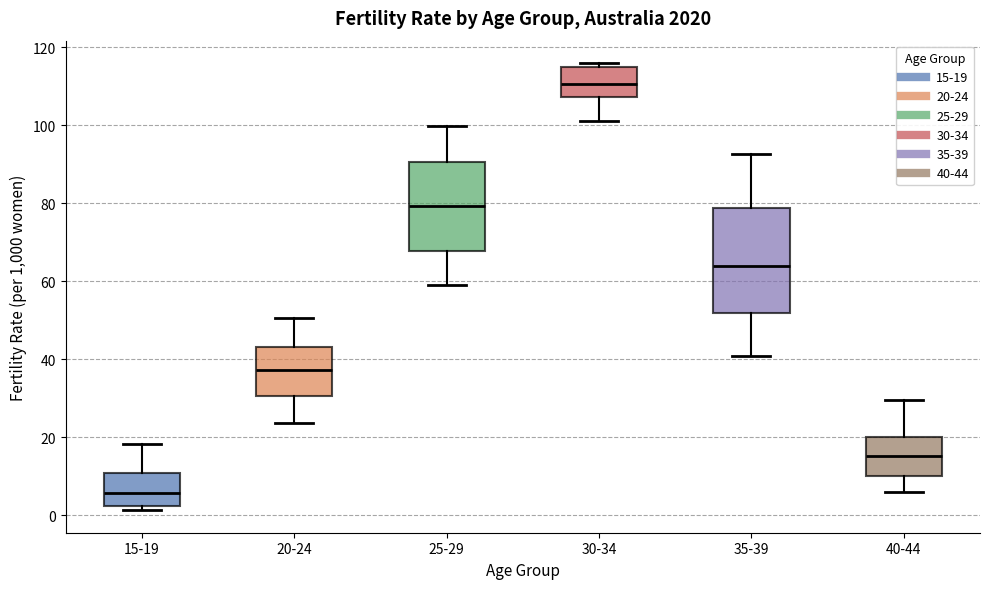

Reading left to right, read every box against the y-axis: the position of its median line, the range the box covers, and the ends of its whiskers. The values are not printed on the chart, so give them approximately, as read against the axis.

15-19: median 6, box 2 to 10, whiskers 2 (just below the box's lower edge) to 18
20-24: median 38, box 30 to 44, whiskers 24 to 50
25-29: median 80, box 68 to 90, whiskers 60 to 100
30-34: median 110, box 108 to 114, whiskers 102 to 116
35-39: median 64, box 52 to 78, whiskers 40 to 92
40-44: median 16, box 10 to 20, whiskers 6 to 30